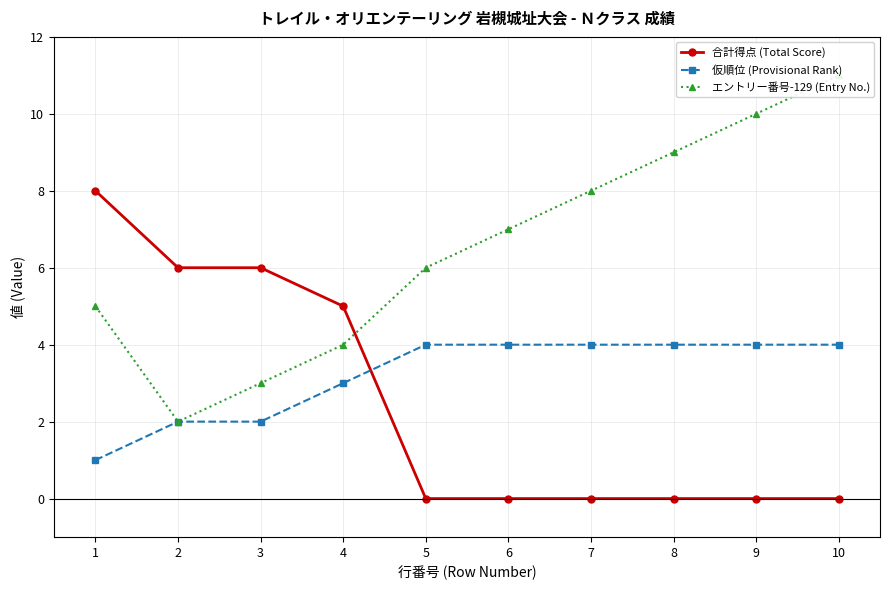

What is the sum of the 仮順位 (Provisional Rank) values at 5 and 1?

5